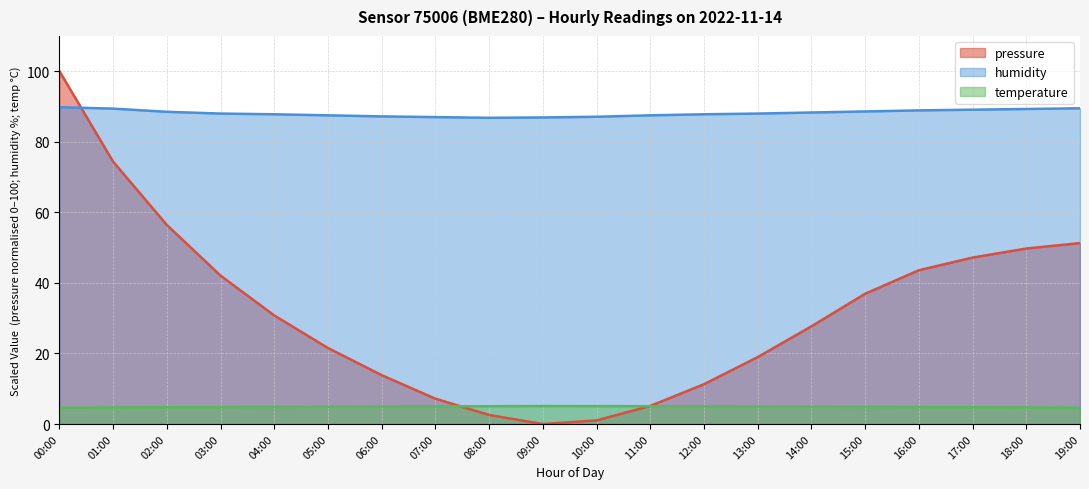

At how many categories does at least one series exceed 86?

20